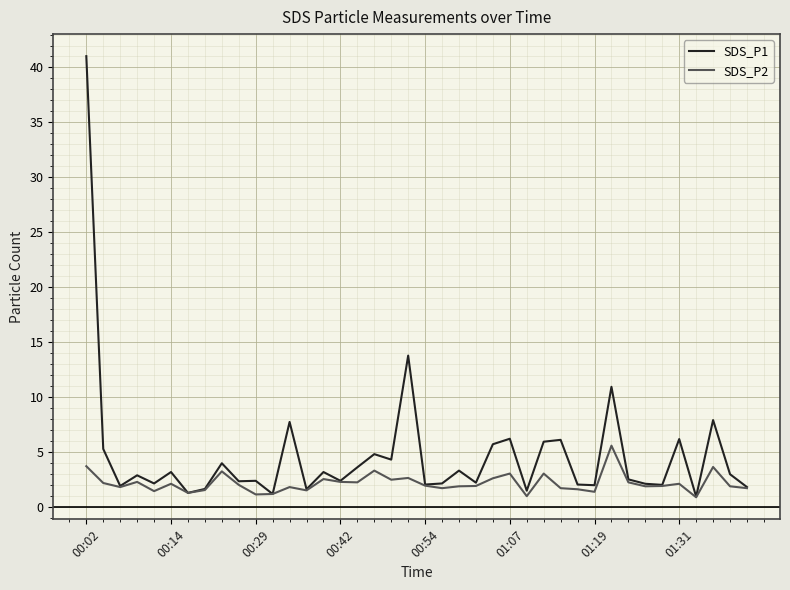

What is the minimum value for SDS_P2?

0.9